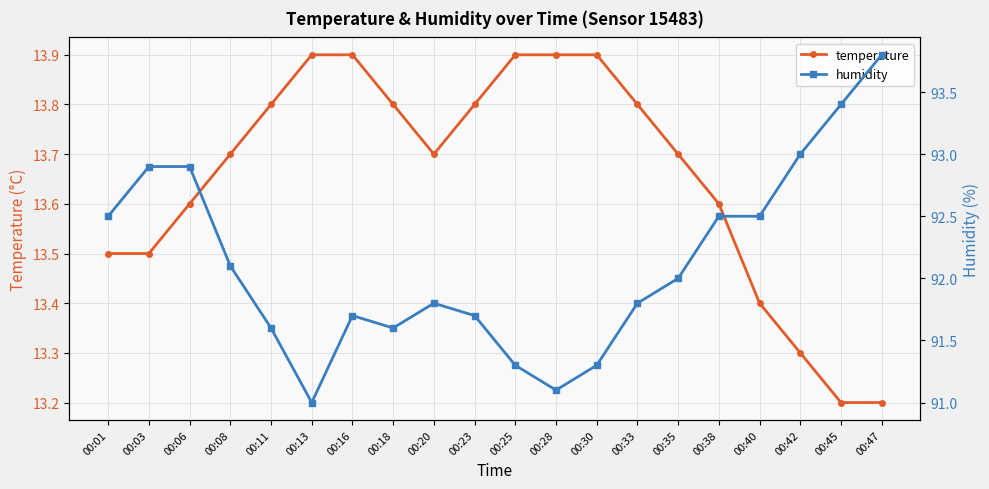

What is the difference between the highest and lowest values at 00:06?

79.3